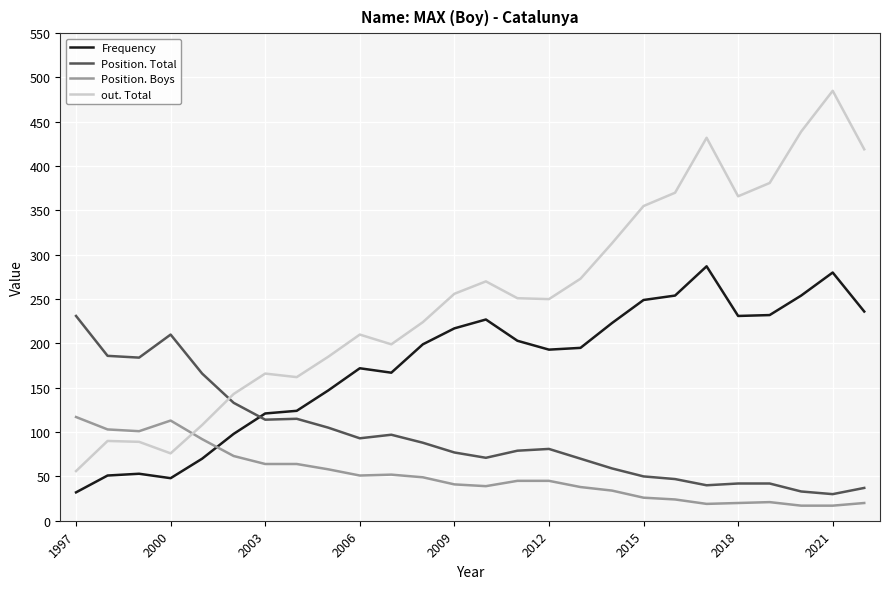

True or false: out. Total and Position. Total cross at least once.

True